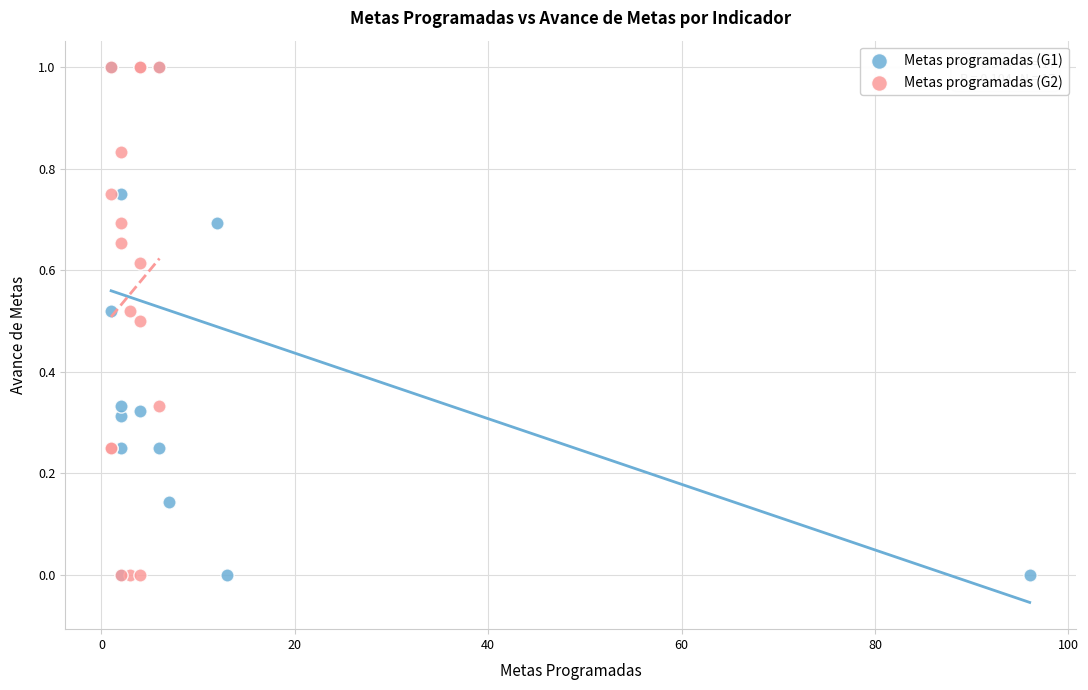

What are all the series names shown in the legend?

Metas programadas (G1), Metas programadas (G2)